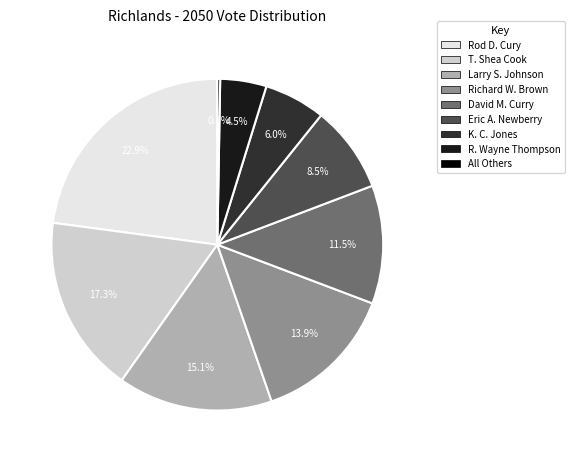

Is there a majority slice in this chart?

No